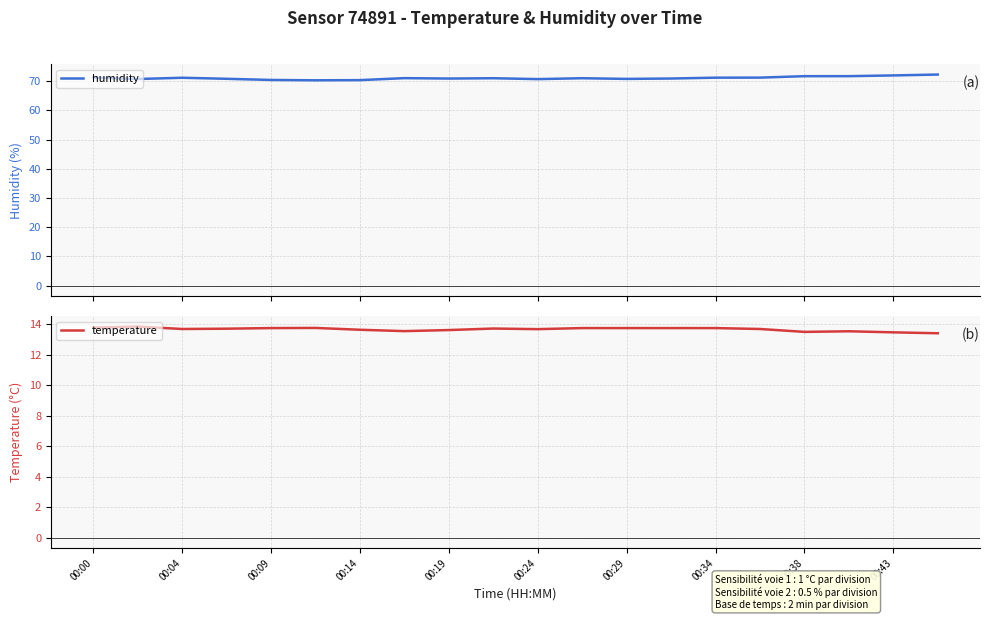

What is the lowest value of the humidity series?

70.3